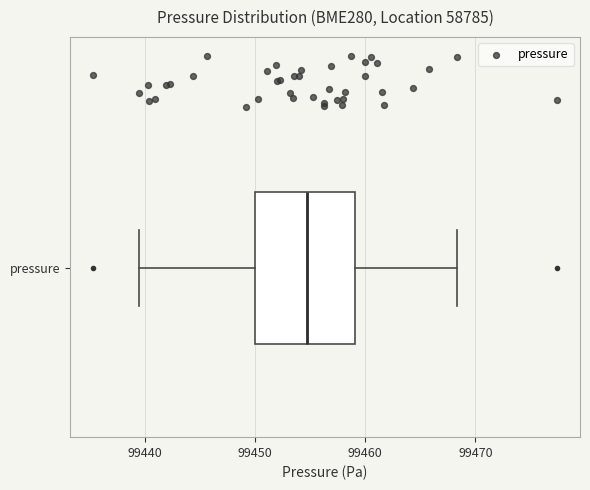

Read this box plot against the x-axis: the position of the median line, the range covered by the box, and the ends of both whiskers. The values are not printed on the chart, so give them approximately, as read against the axis.

median 99455, box 99450 to 99459, whiskers 99440 to 99468